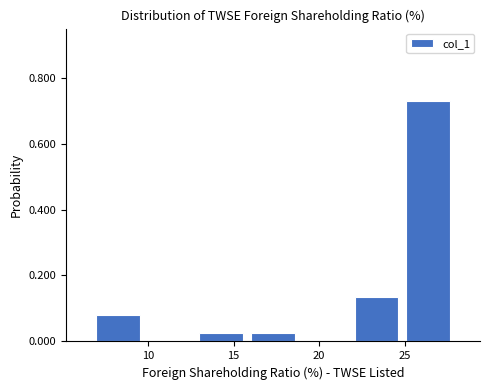

Reading left to right, list every bar in this chart as the range it spans on the x-axis followed by its height. Neither the bar edges nor the heights are printed on the chart, so give them approximately, as read against the axes.

6.5 to 9.5: 0.08
9.5 to 13.0: 0
13.0 to 16.0: 0.02
16.0 to 19.0: 0.02
19.0 to 22.0: 0
22.0 to 25.0: 0.14
25.0 to 28.0: 0.72